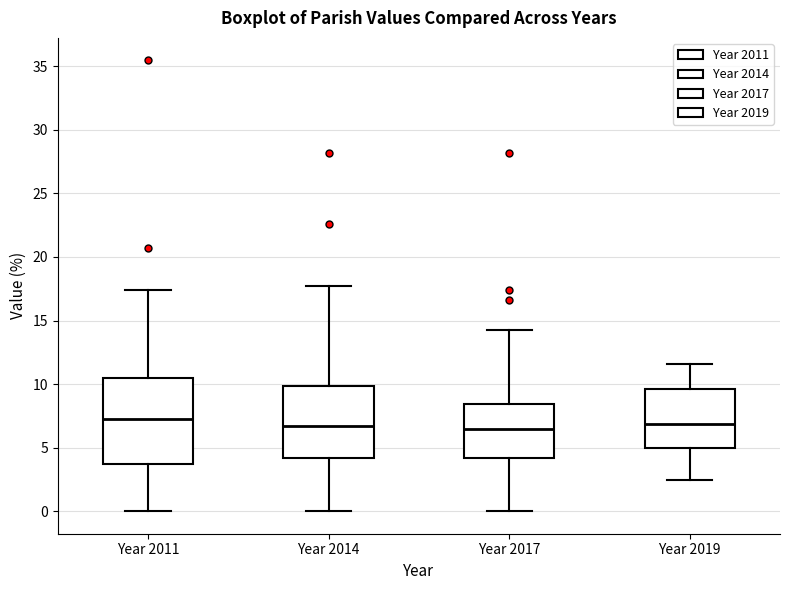

Reading left to right, transcribe this box plot: for each box, give where its median line is, the range the box spans, and where its two whiskers end, as read against the y-axis. The values are not printed on the chart, so give them approximately, as read against the axis.

Year 2011: median 7.0, box 3.5 to 10.5, whiskers 0.0 to 17.5
Year 2014: median 6.5, box 4.0 to 10.0, whiskers 0.0 to 17.5
Year 2017: median 6.5, box 4.0 to 8.5, whiskers 0.0 to 14.5
Year 2019: median 7.0, box 5.0 to 9.5, whiskers 2.5 to 11.5